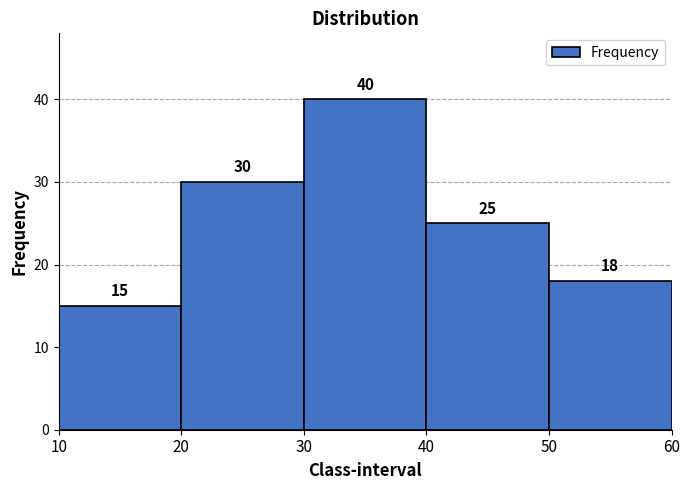

How tall is the bar that spans 50 to 60 on the x-axis?

18